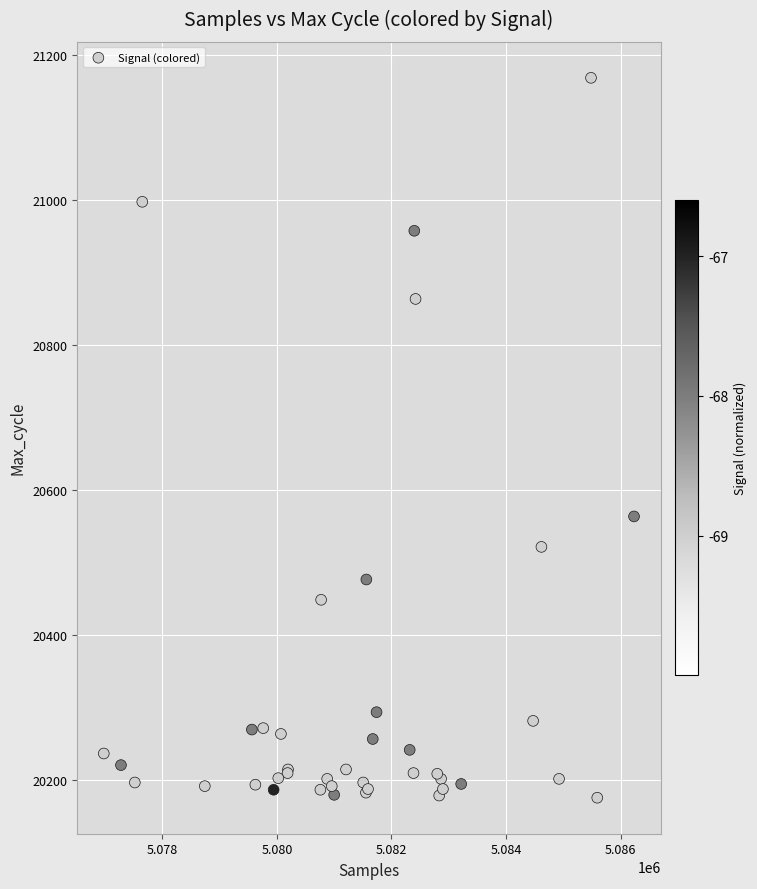

What Y value in the scatter plot is closest to 20671?

20563